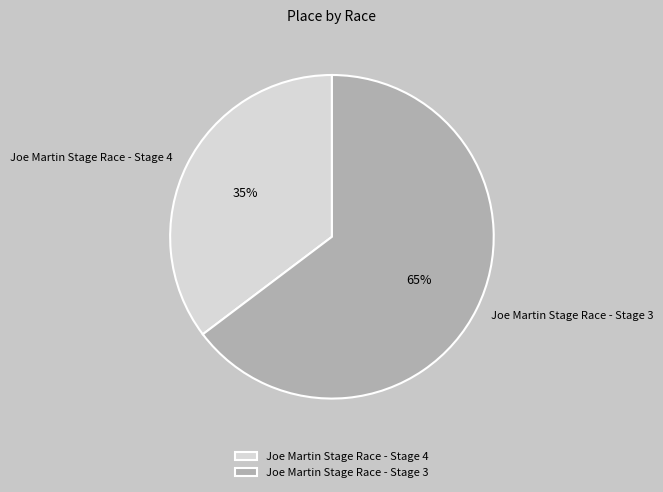

Is there any slice that represents more than half of the pie?

Yes